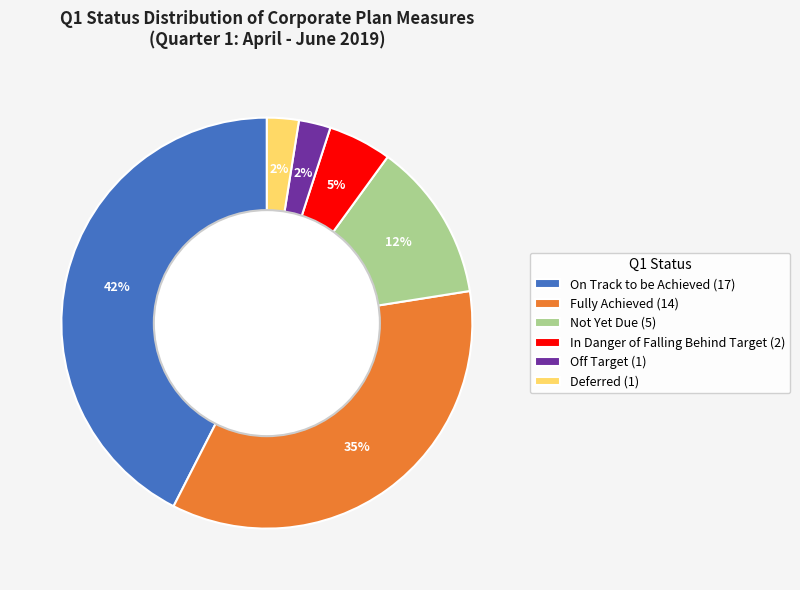

Is there a majority slice in this chart?

No